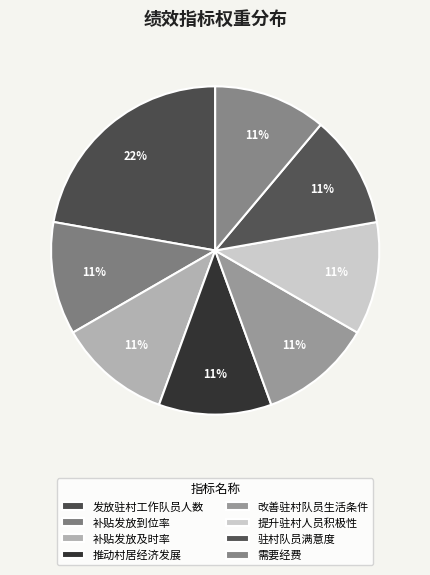

What percentage is the 驻村队员满意度 slice, to the nearest percent?

11%